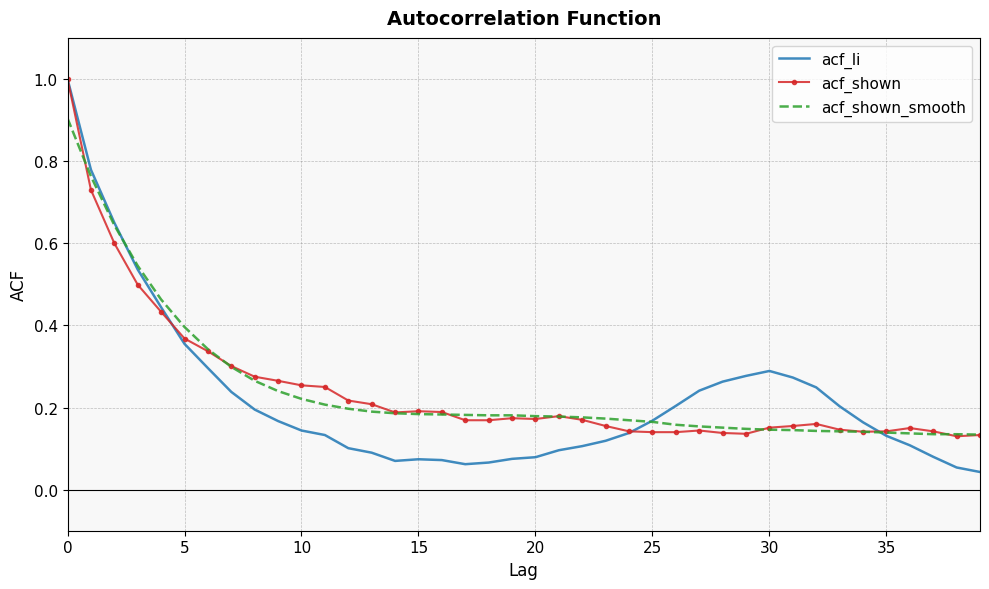

True or false: acf_li has more than 0 points higher than both neighbors.

True